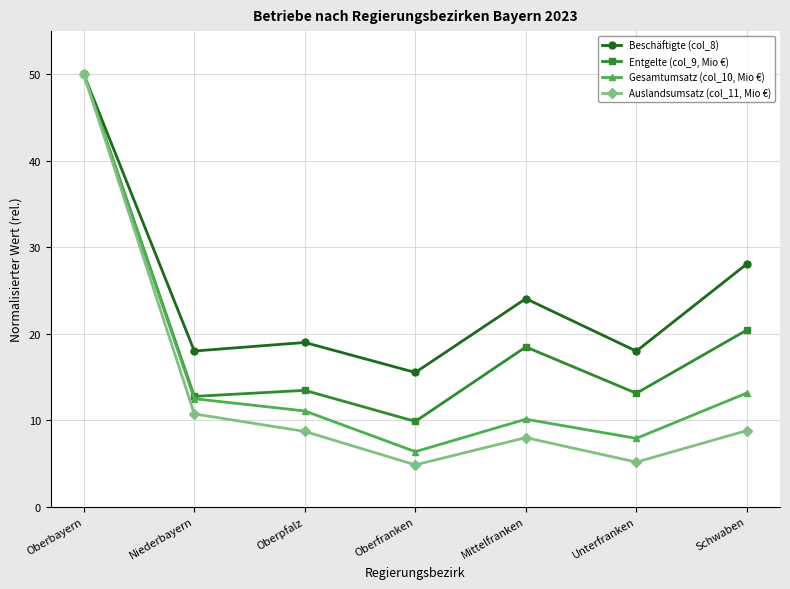

What is the spread (max minus min) of values at Schwaben?

19.3